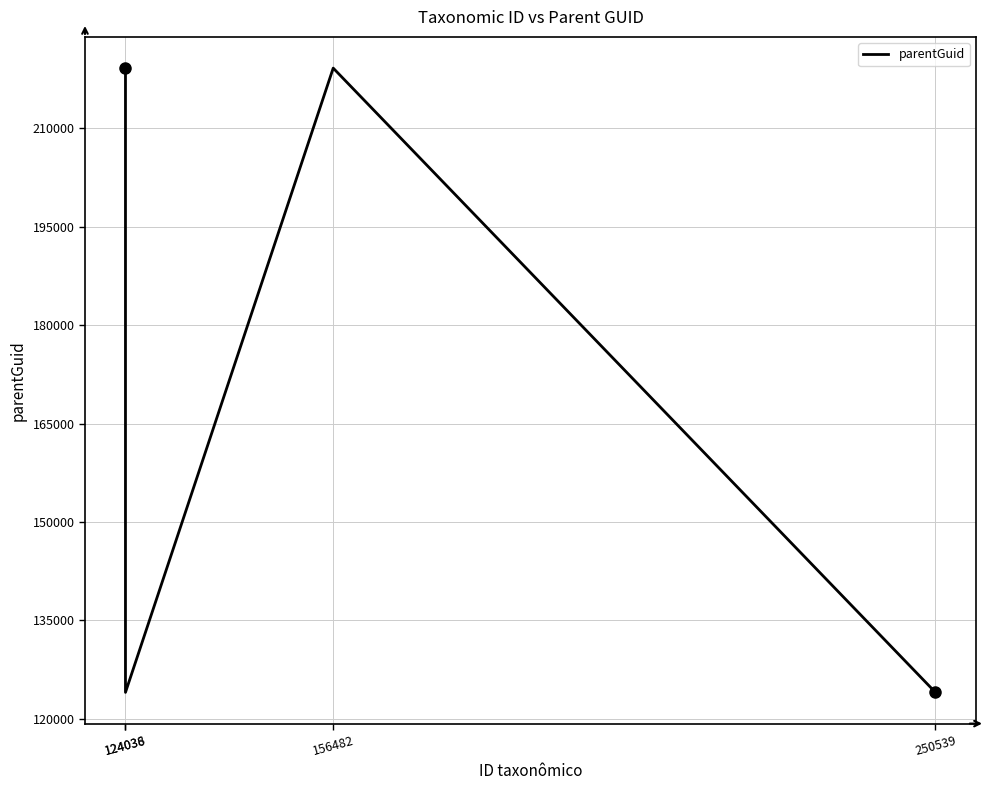

How many series are shown in this chart?

1